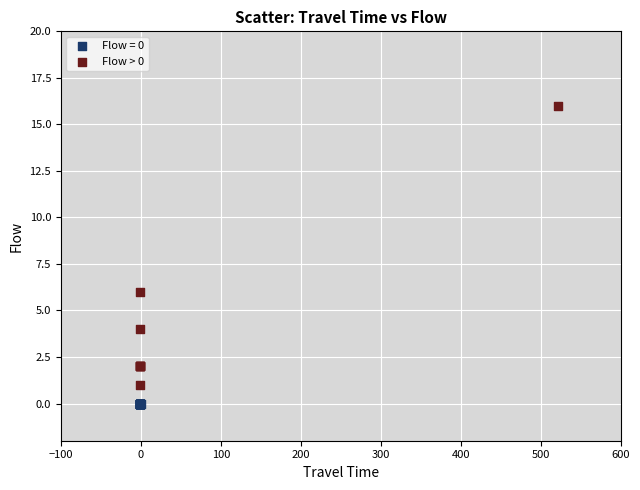

Which series contains the highest Y value?

Flow > 0